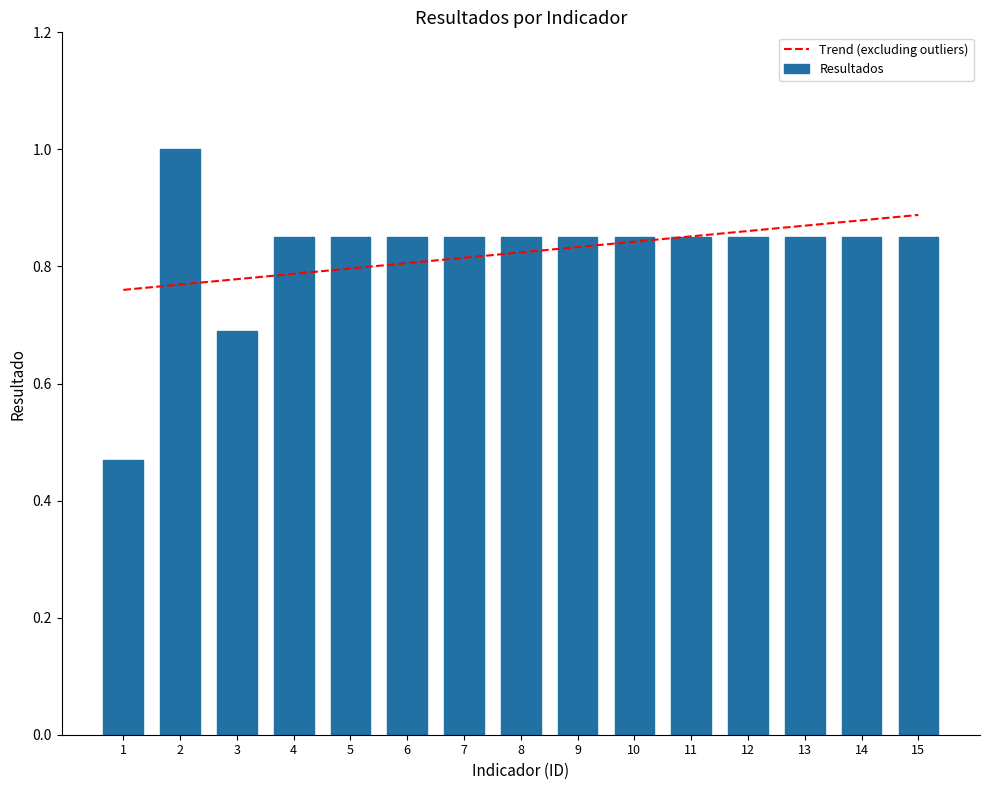

Reading left to right, list all the values displayed in this chart.

Trend (excluding outliers): 1=0.8	2=0.8	3=0.8	4=0.8	5=0.8	6=0.8	7=0.8	8=0.8	9=0.8	10=0.8	11=0.9	12=0.9	13=0.9	14=0.9	15=0.9
Resultados: 1=0.5	2=1.0	3=0.7	4=0.8	5=0.8	6=0.8	7=0.8	8=0.8	9=0.8	10=0.8	11=0.8	12=0.8	13=0.8	14=0.8	15=0.8